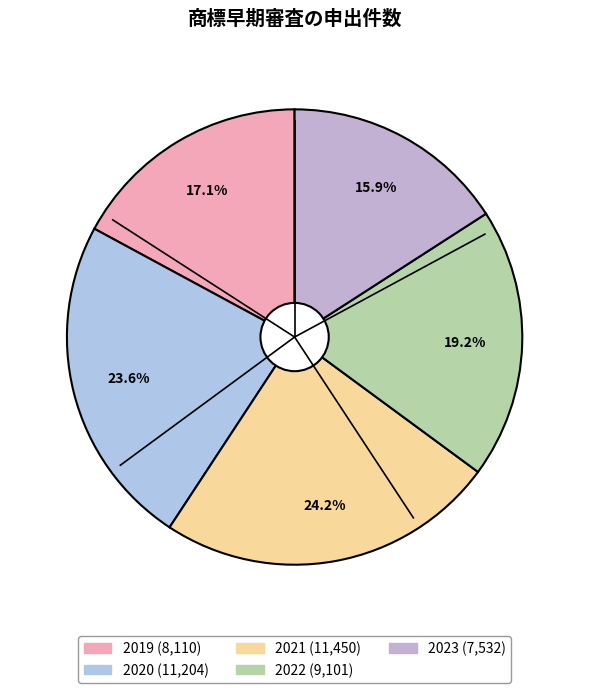

To the nearest percent, what is the difference between the largest and smallest slice percentages?

8%